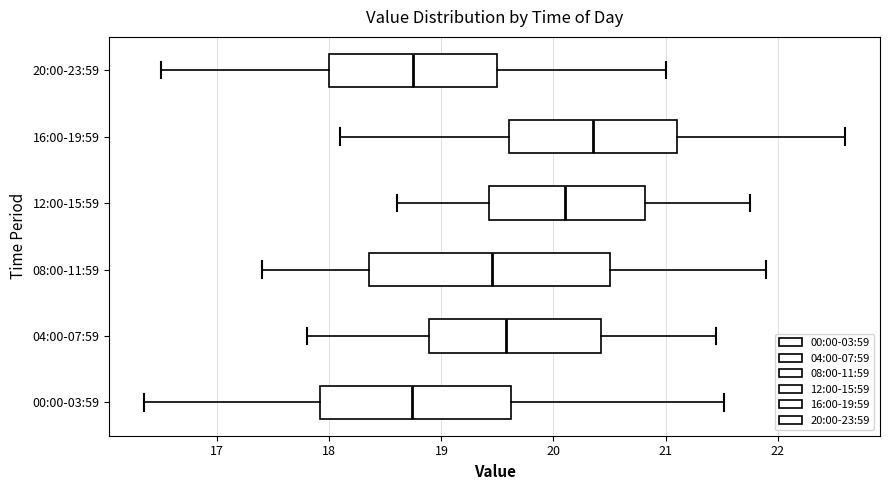

Which box is the widest, from its left edge to its right edge?

08:00-11:59